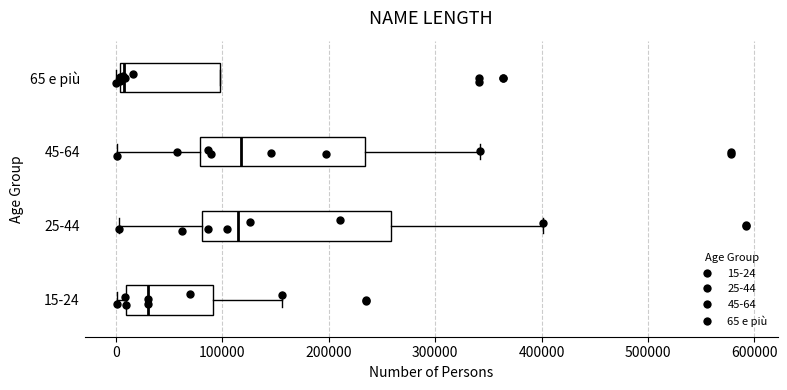

Reading bottom to top, read every box against the x-axis: the position of its median line, the range the box covers, and the ends of its whiskers. The values are not printed on the chart, so give them approximately, as read against the axis.

15-24: median 30000, box 10000 to 90000, whiskers 0 to 160000
25-44: median 110000, box 80000 to 260000, whiskers 0 to 400000
45-64: median 120000, box 80000 to 230000, whiskers 0 to 340000
65 e più: median 10000, box 0 to 100000, whiskers 0 (just left of the box's left edge) to 100000